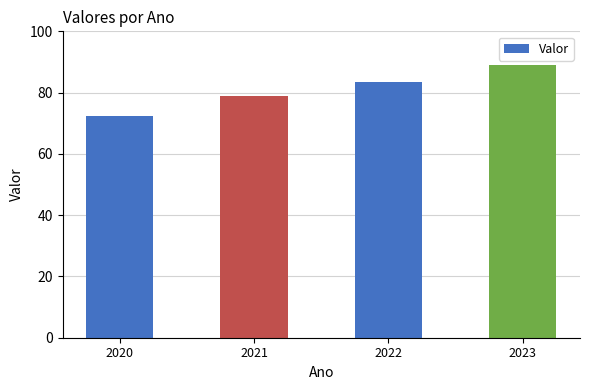

How many bars are there in total?

4